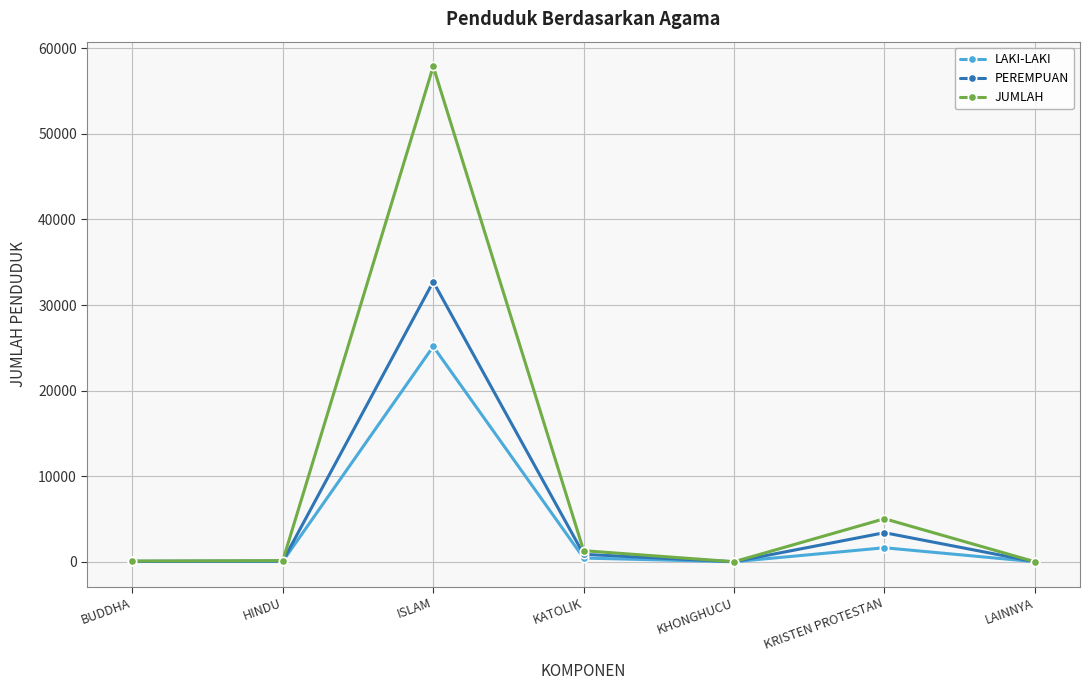

At which category does LAKI-LAKI reach its first local peak?

ISLAM